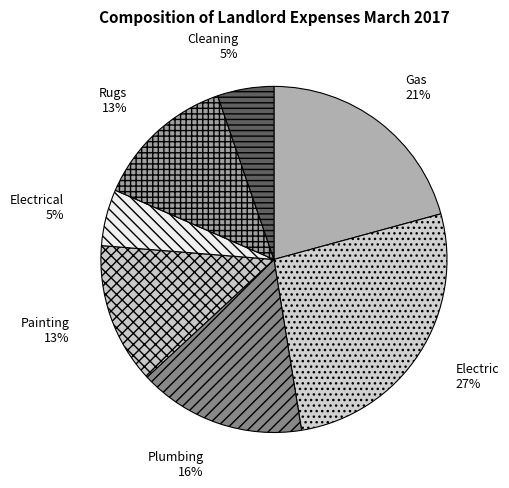

To the nearest percent, what is the average slice percentage?

14%